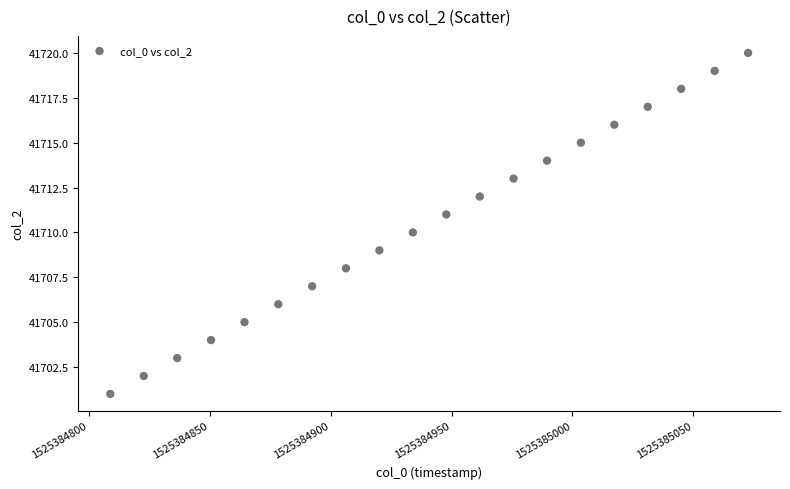

What is the range of Y values (max minus min)?

19